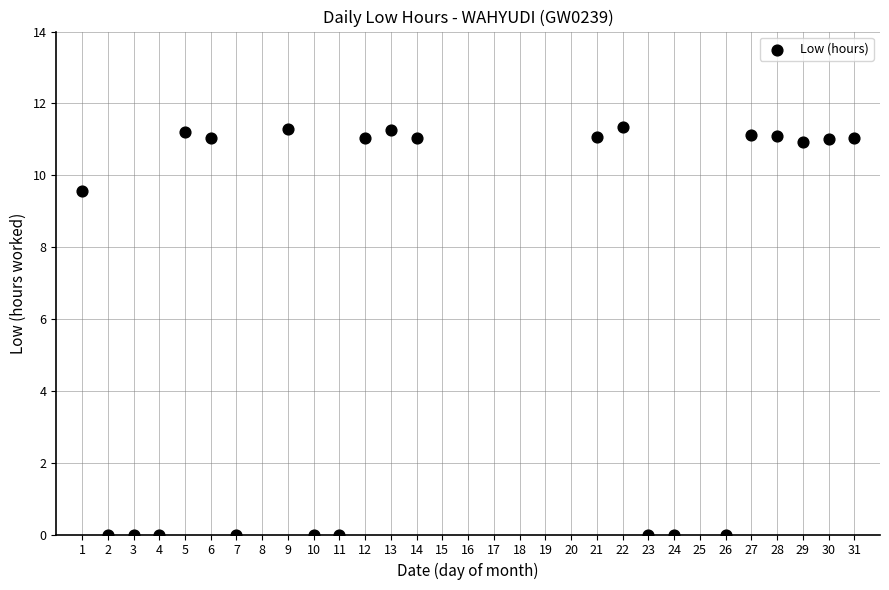

What Y value in the scatter plot is closest to 5?

9.6